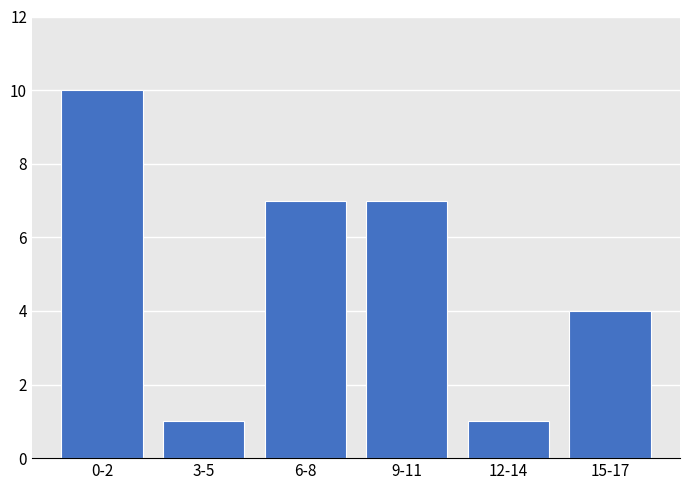

Reading right to left, list all the values displayed in this chart.

4	1	7	7	1	10